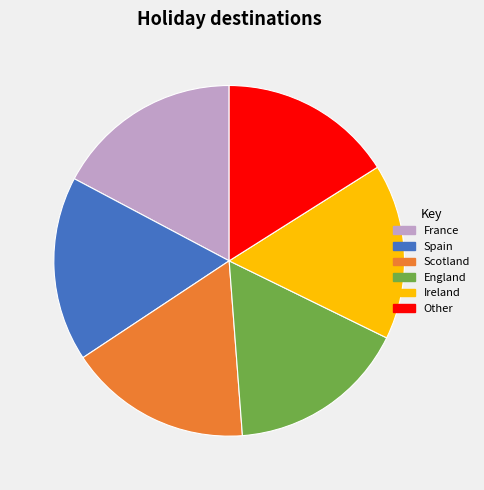

The France slice represents 25% of the pie. True or false?

False